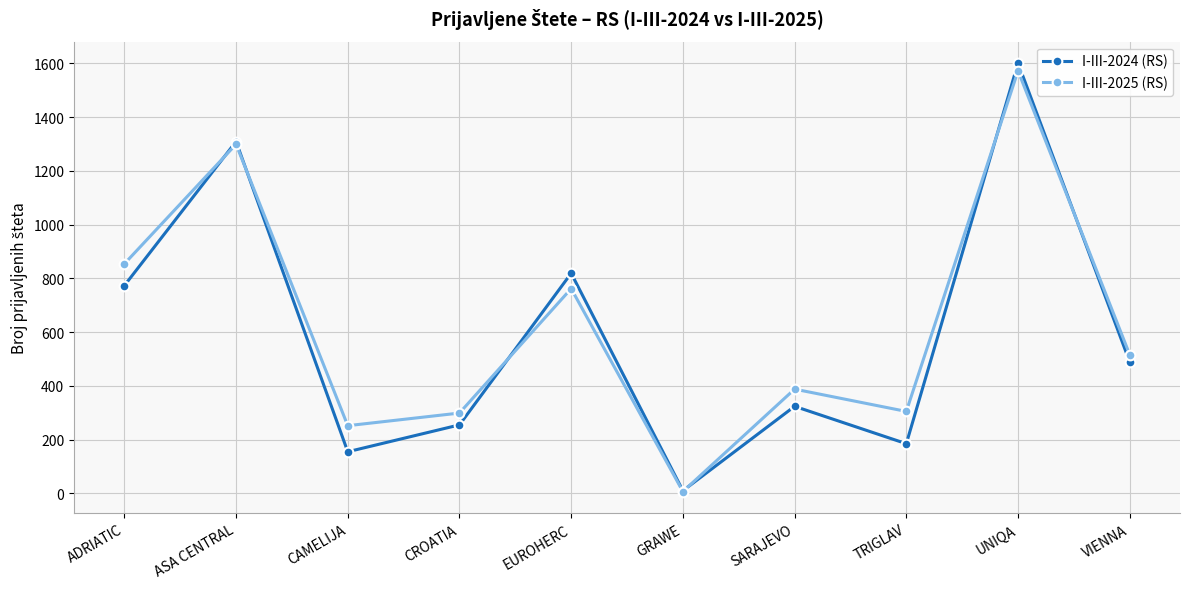

What is the maximum value shown in the chart?

1601